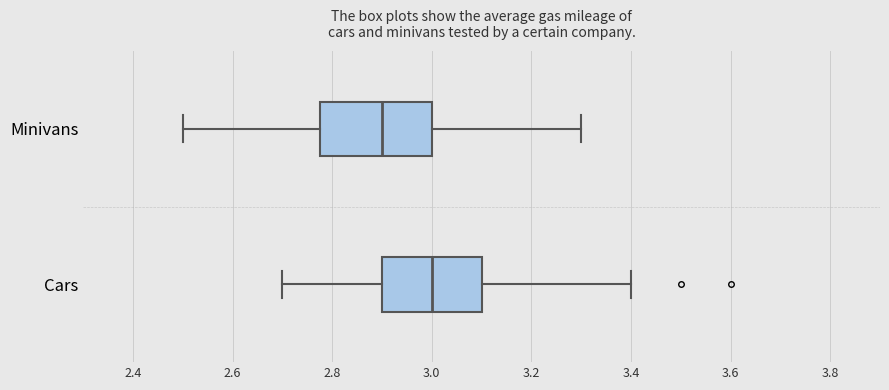

Which box is the widest, from its left edge to its right edge?

Minivans